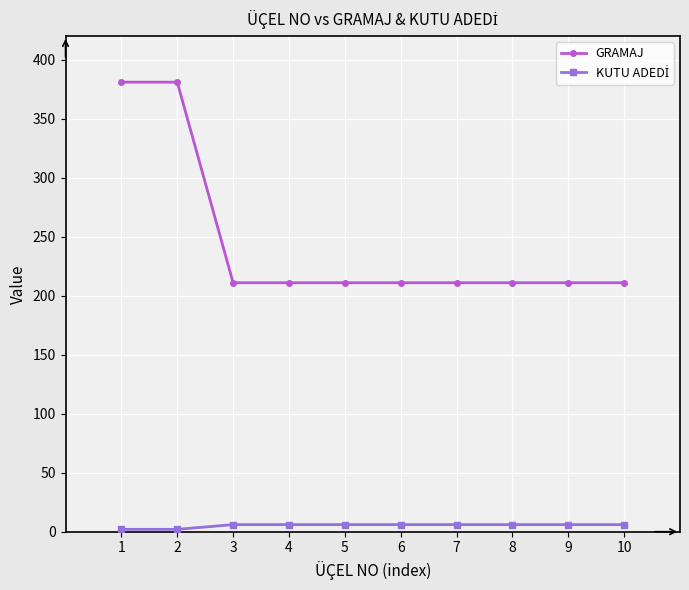

Does the chart display data point markers on the line(s)?

Yes